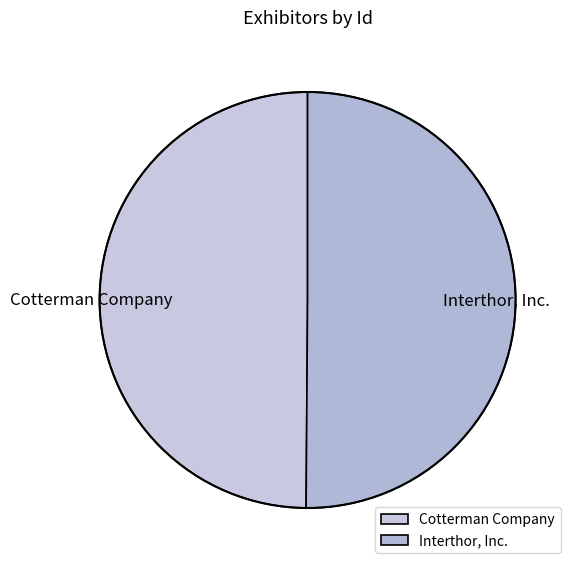

What is the ratio of the value at Interthor, Inc. to the value at Cotterman Company?

1.0